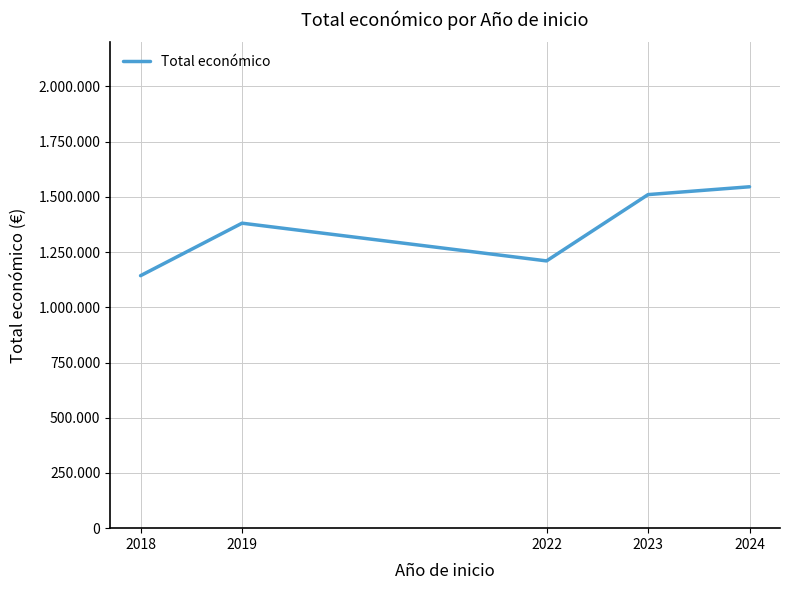

What is the value of the 5th point from the left?

1545898